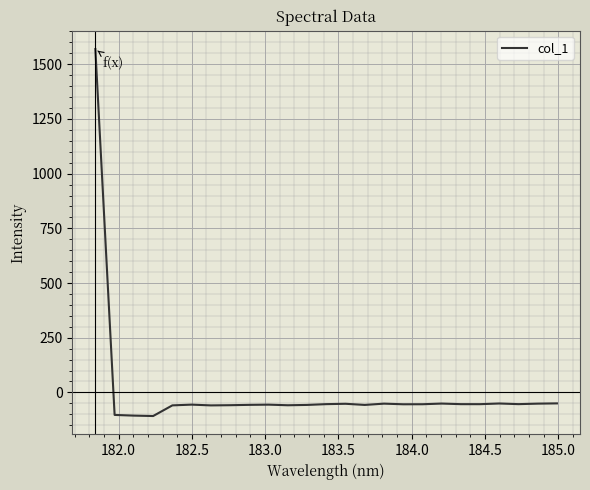

What is the greatest value displayed?

1569.3